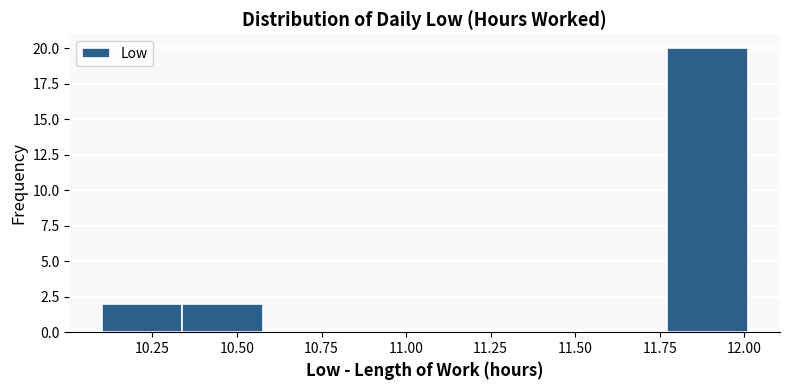

Over which range of the x-axis is the bar tallest?

11.75 to 12.00